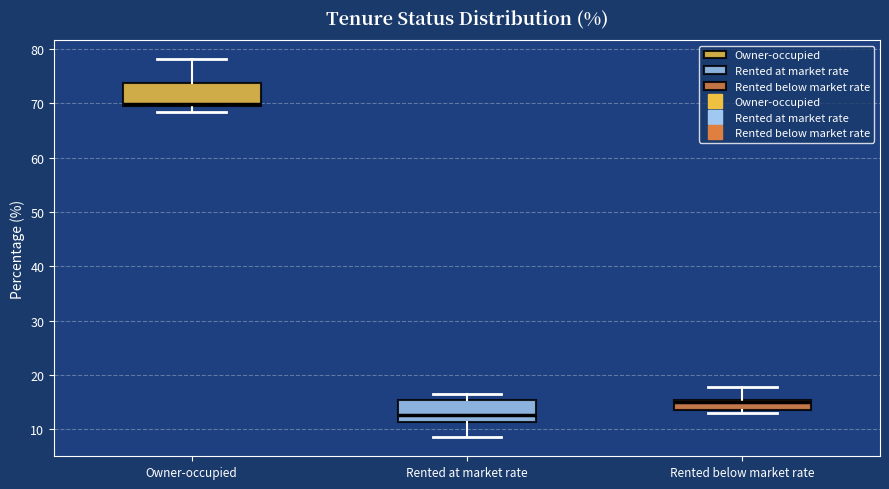

Reading left to right, read every box against the y-axis: the position of its median line, the range the box covers, and the ends of its whiskers. The values are not printed on the chart, so give them approximately, as read against the axis.

Owner-occupied: median 70 (just above the box's lower edge), box 70 to 74, whiskers 68 to 78
Rented at market rate: median 13, box 11 to 15, whiskers 9 to 16
Rented below market rate: median 15 (just below the box's upper edge), box 14 to 15, whiskers 13 to 18